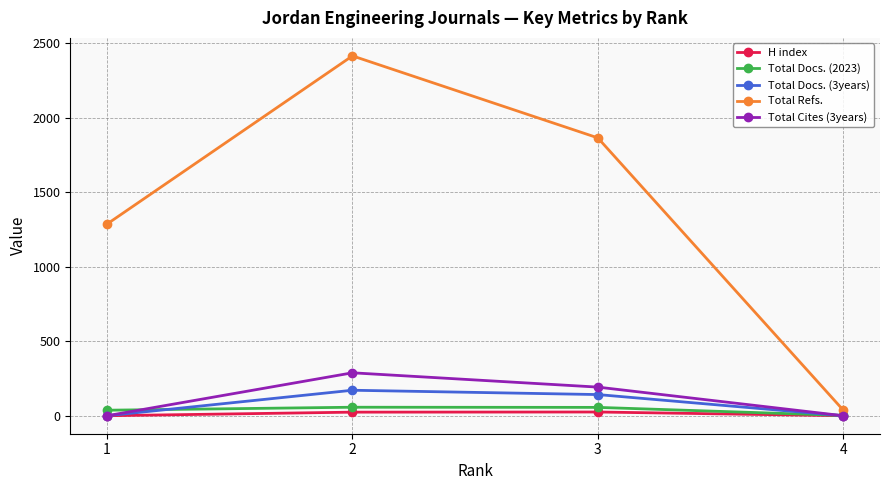

What is the value of the Total Refs. point at the 4th from the left?

38